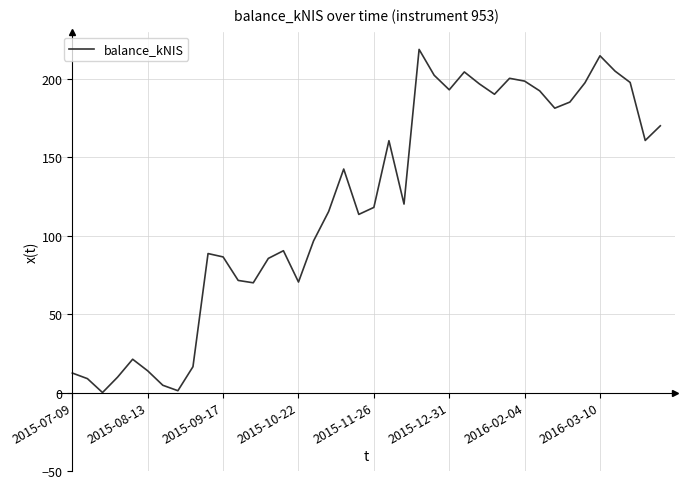

What is the greatest value displayed?

218.7